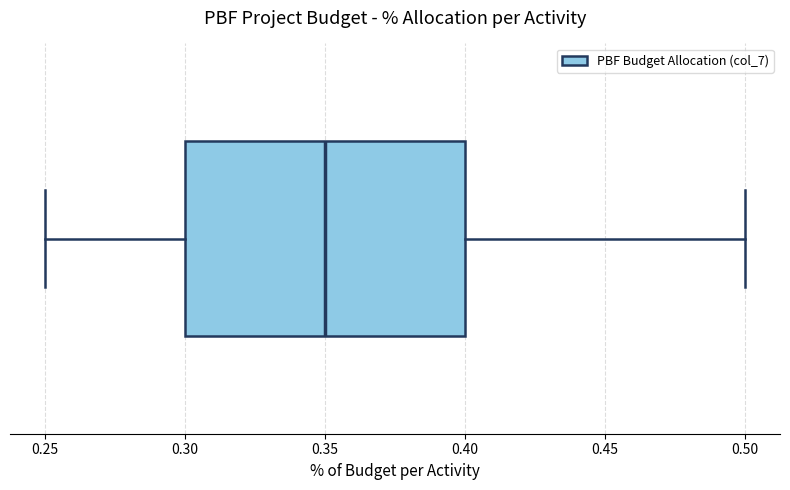

Where is the left edge of the box on the x-axis? The values are not printed on the chart, so give them approximately, as read against the axis.

0.30